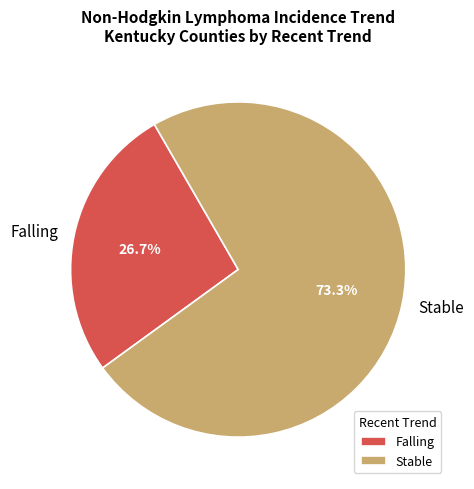

Is the sum of Stable and Falling greater than half?

Yes